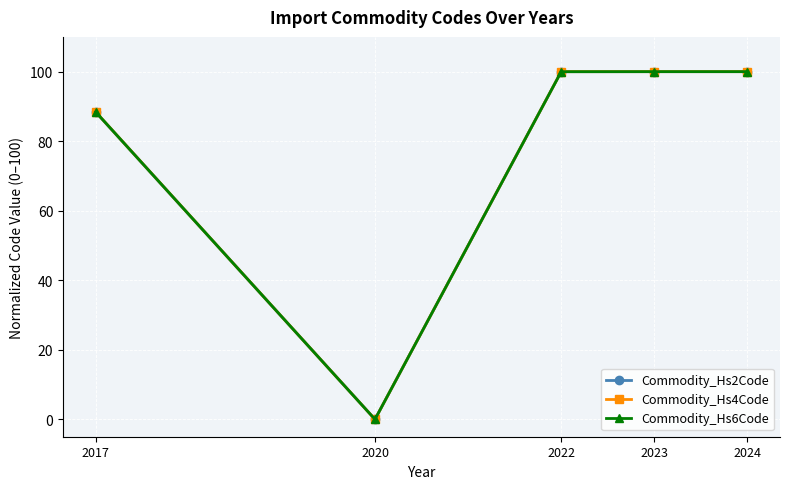

What is the sum of the Commodity_Hs4Code values at 2017 and 2022?

188.4